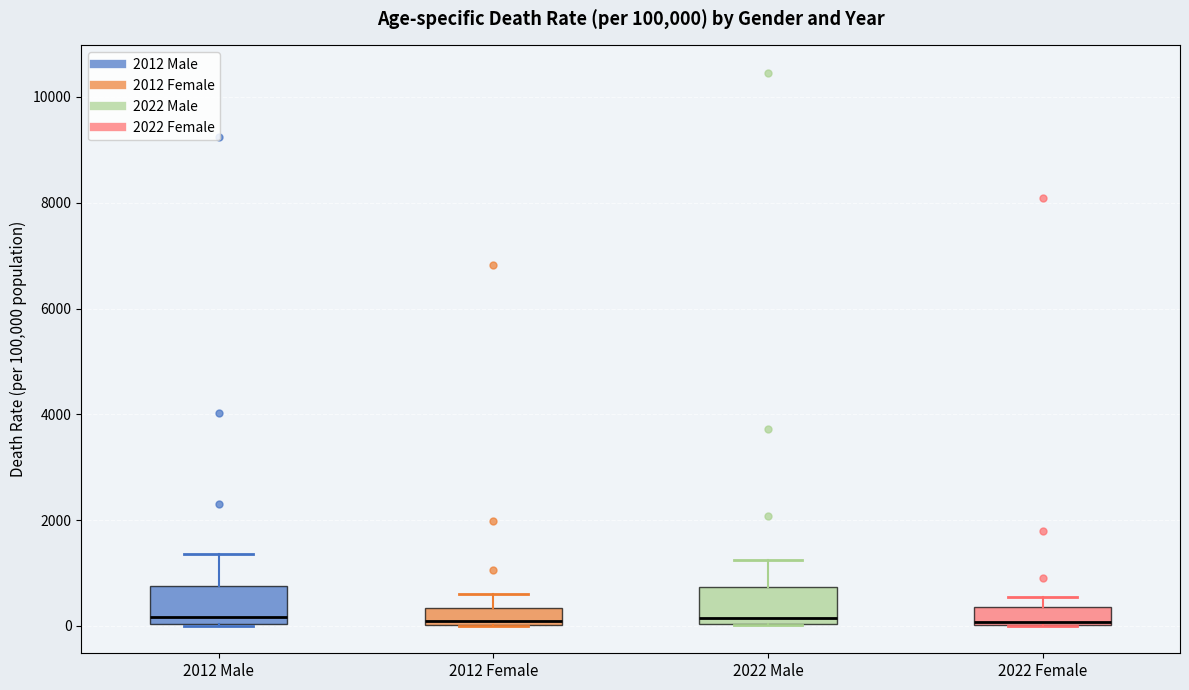

Reading left to right, transcribe this box plot: for each box, give where its median line is, the range the box spans, and where its two whiskers end, as read against the y-axis. The values are not printed on the chart, so give them approximately, as read against the axis.

2012 Male: median 200, box 0 to 800, whiskers 0 to 1400
2012 Female: median 0 (just above the box's lower edge), box 0 to 400, whiskers 0 to 600
2022 Male: median 200, box 0 to 800, whiskers 0 to 1200
2022 Female: median 0 (just above the box's lower edge), box 0 to 400, whiskers 0 to 600